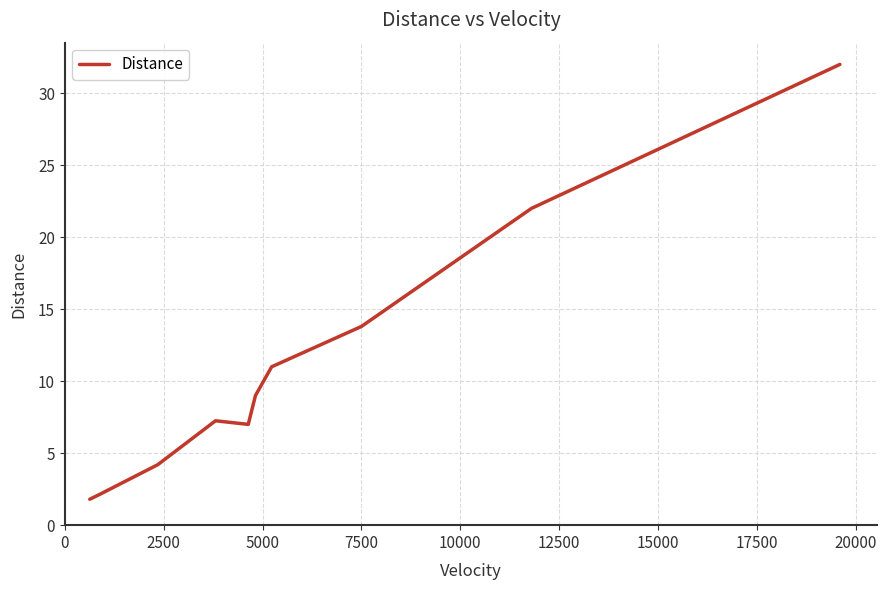

What is the greatest value displayed?

32.0